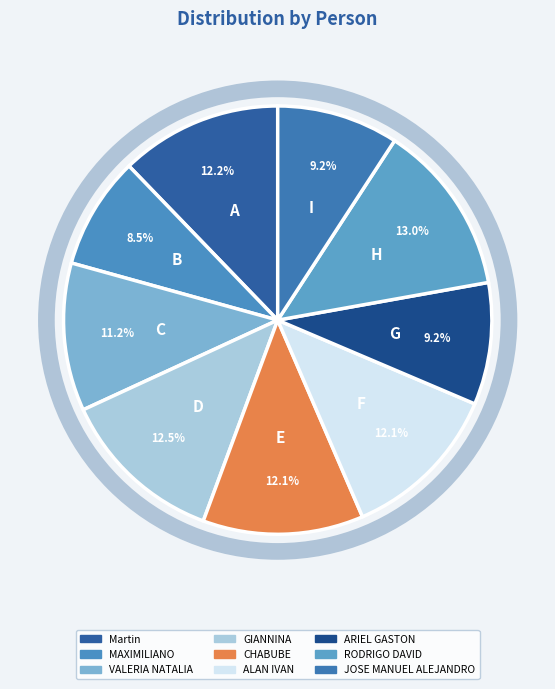

Count the number of slices in the pie.

9